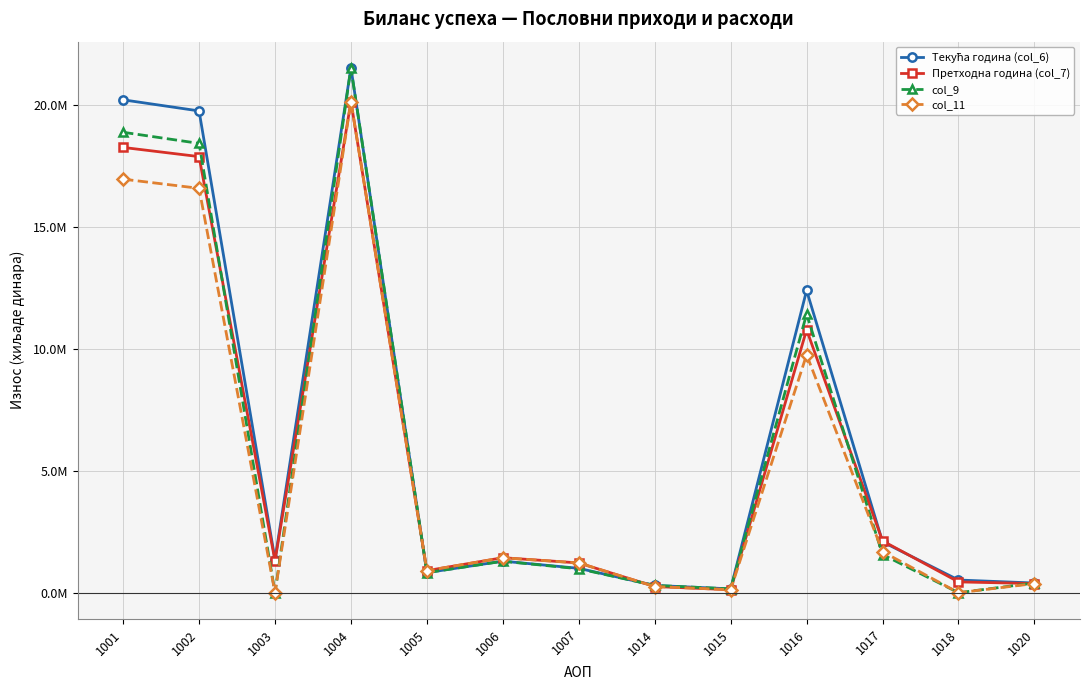

At 1018, list the series in order from smallest to largest.

col_9, col_11, Претходна година (col_7), Текућа година (col_6)